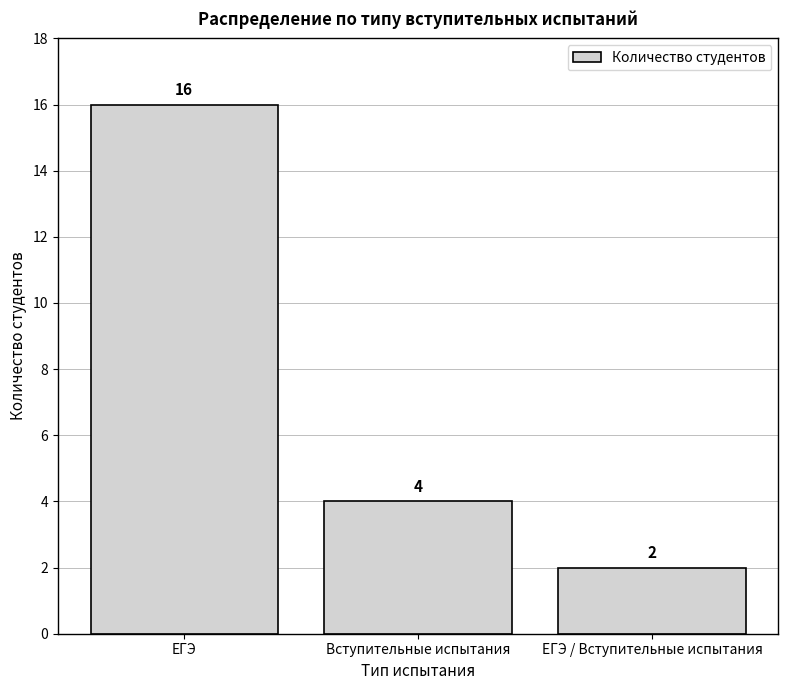

Reading right to left, transcribe all the data shown in this chart.

2	4	16